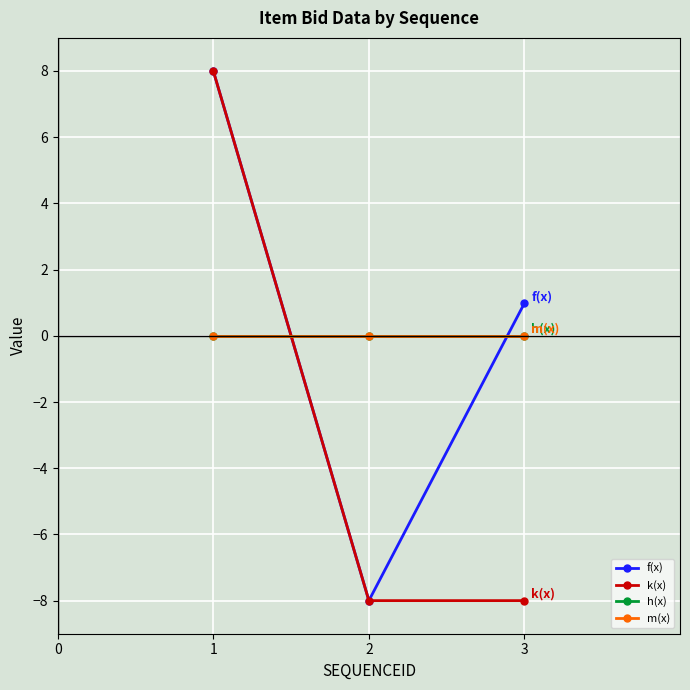

What value does the k(x) series have at 1?

8.0